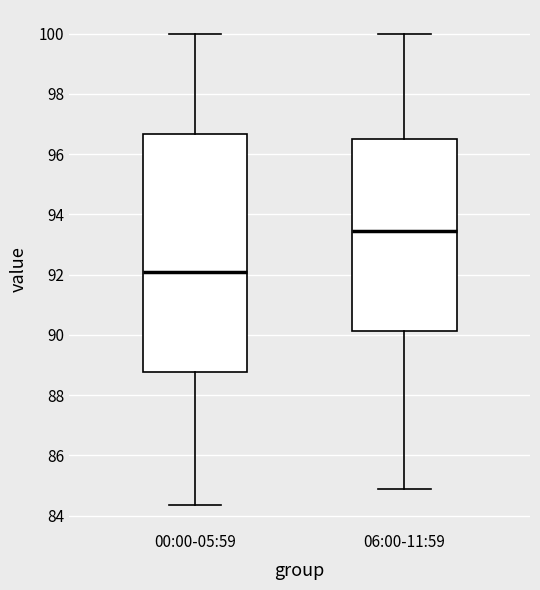

Comparing the boxes themselves (not the whiskers), which one is the tallest?

00:00-05:59